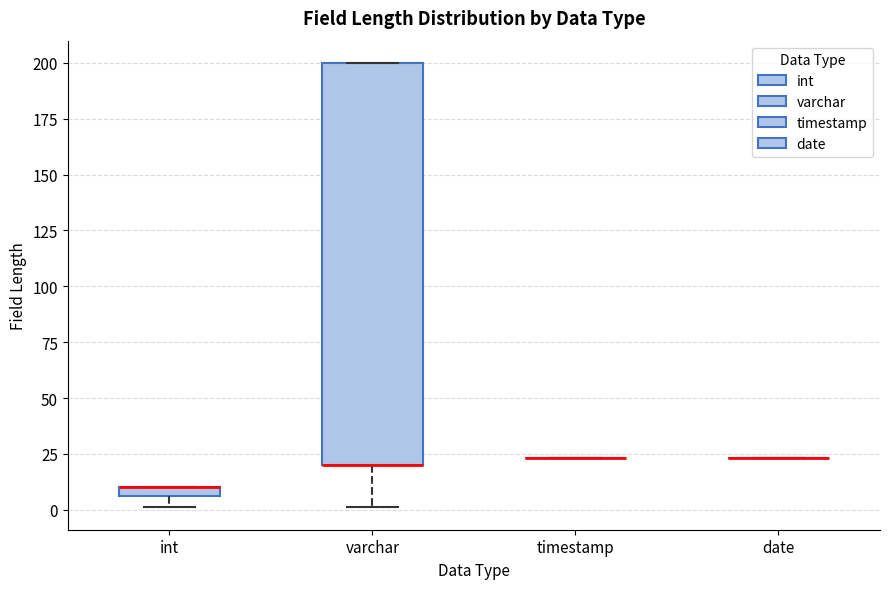

Which box is the tallest, from its lower edge to its upper edge?

varchar